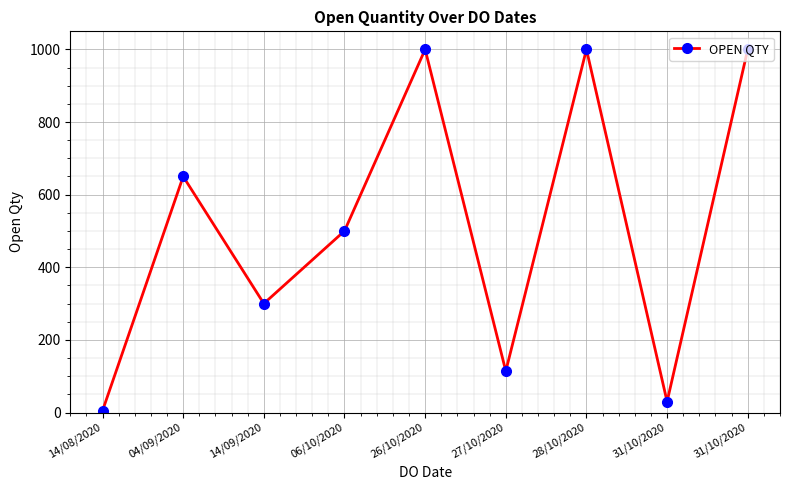

What is the average value?

511